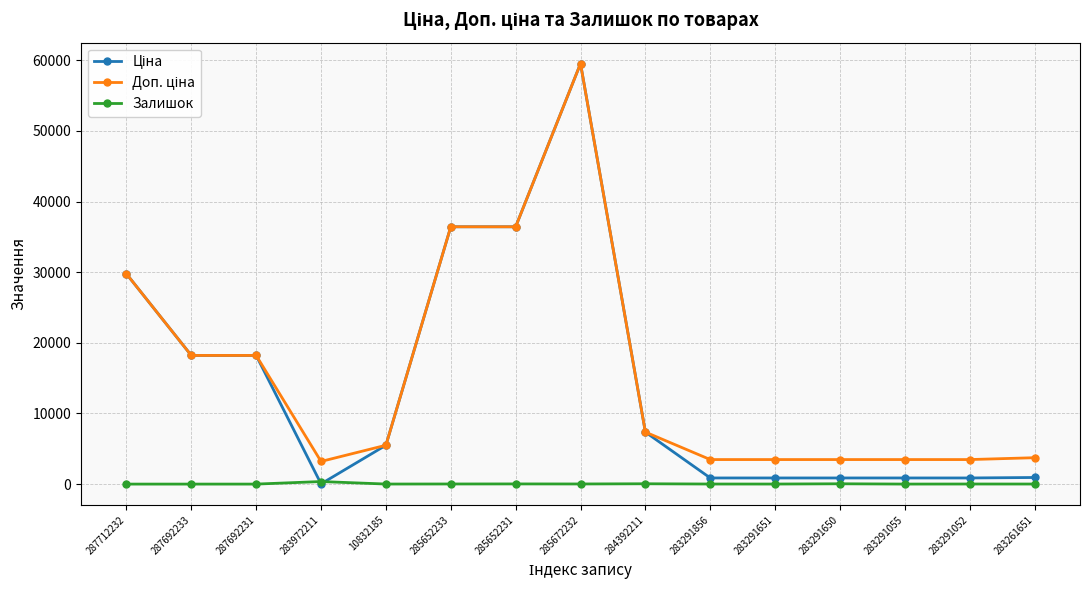

At which category is the sum across all series the highest?

285672232